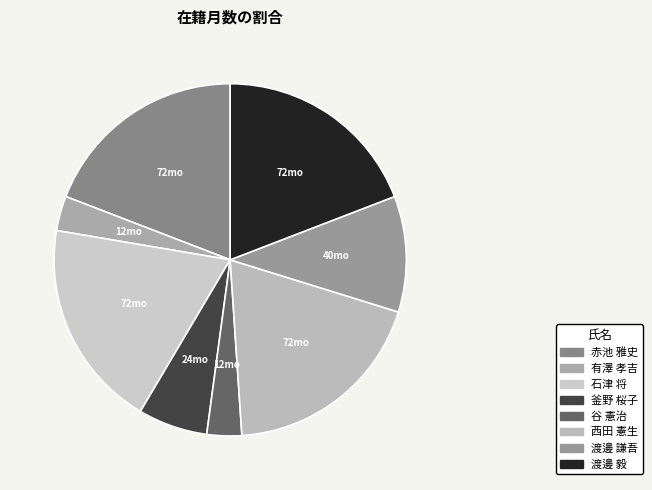

Is it true that 渡邊 毅 is 33% of the pie?

False